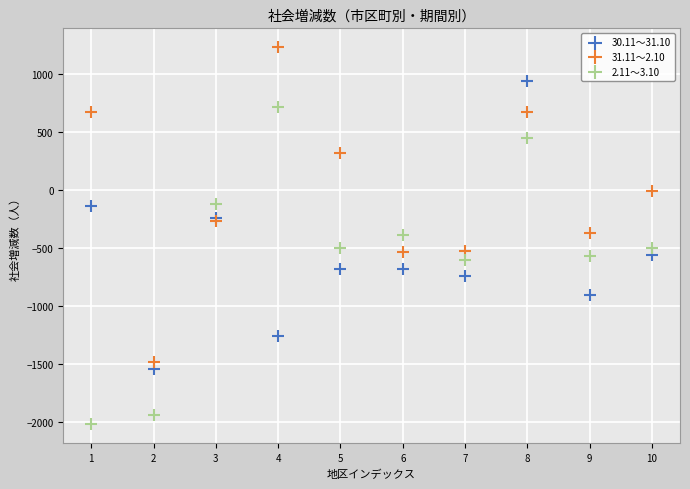

Which series contains the lowest Y value?

2.11～3.10